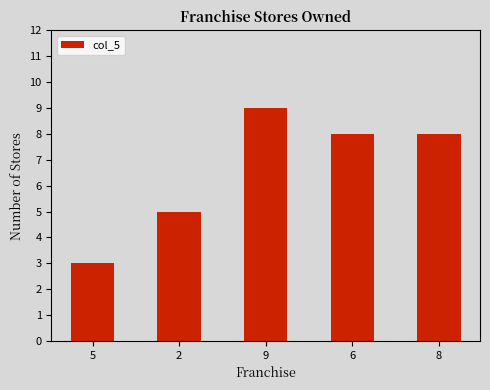

At which label is the value closest to 6?

2